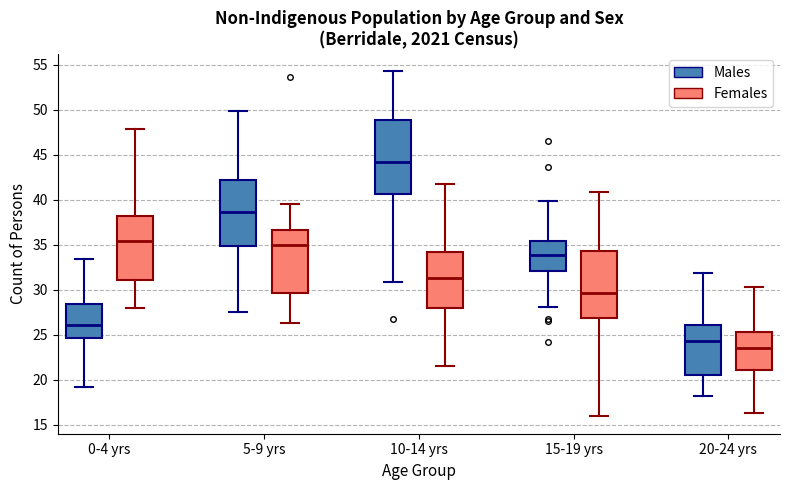

Comparing the boxes themselves (not the whiskers), which one is the tallest?

10-14 yrs (Males)